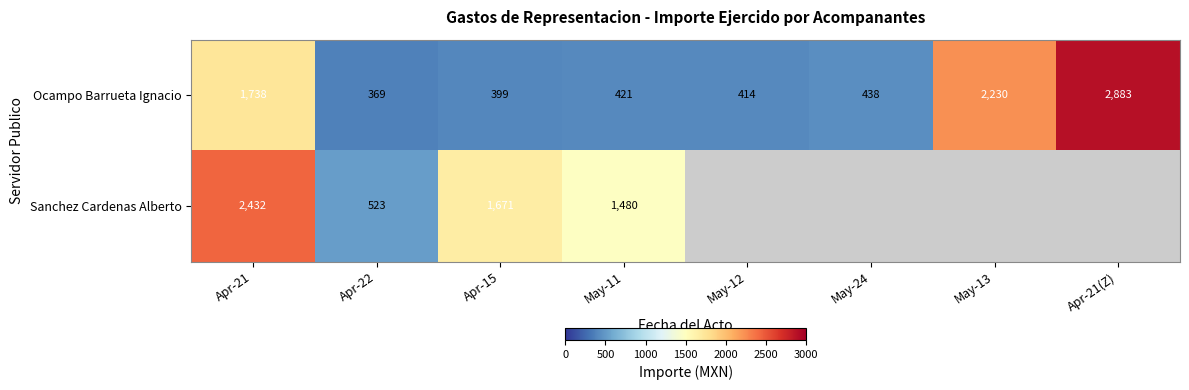

At which label does Ocampo Barrueta Ignacio first exceed 438?

Apr-21